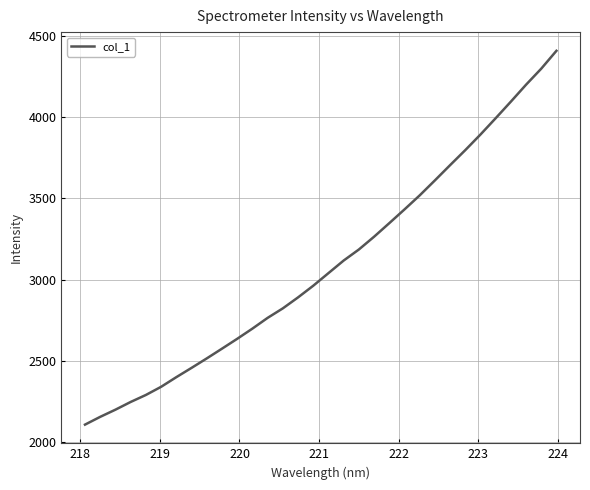

What is the maximum value shown in the chart?

4407.7